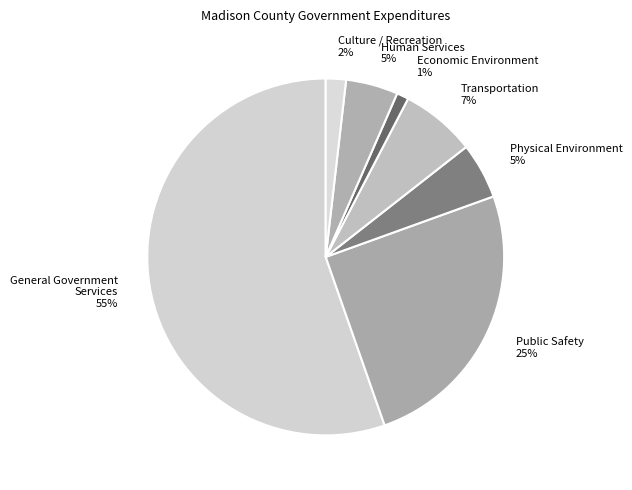

What percentage is the Human Services slice, to the nearest percent?

5%